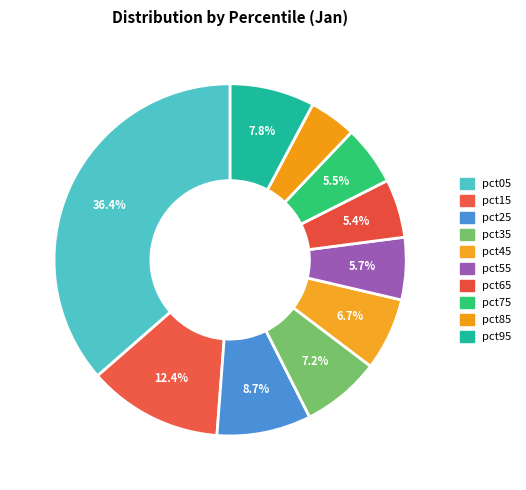

Count the number of slices in the pie.

10